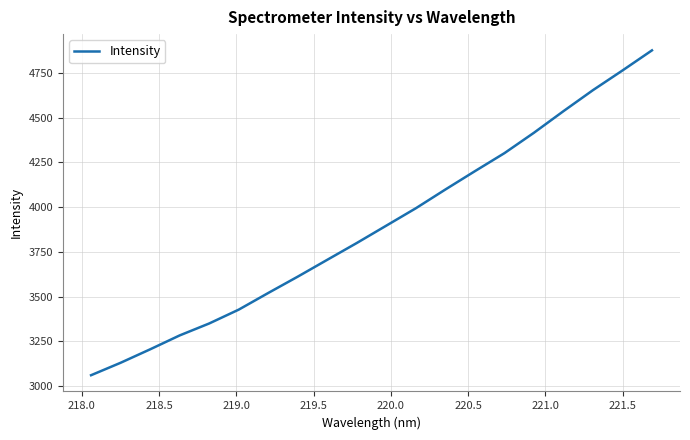

What is the maximum value shown in the chart?

4876.0